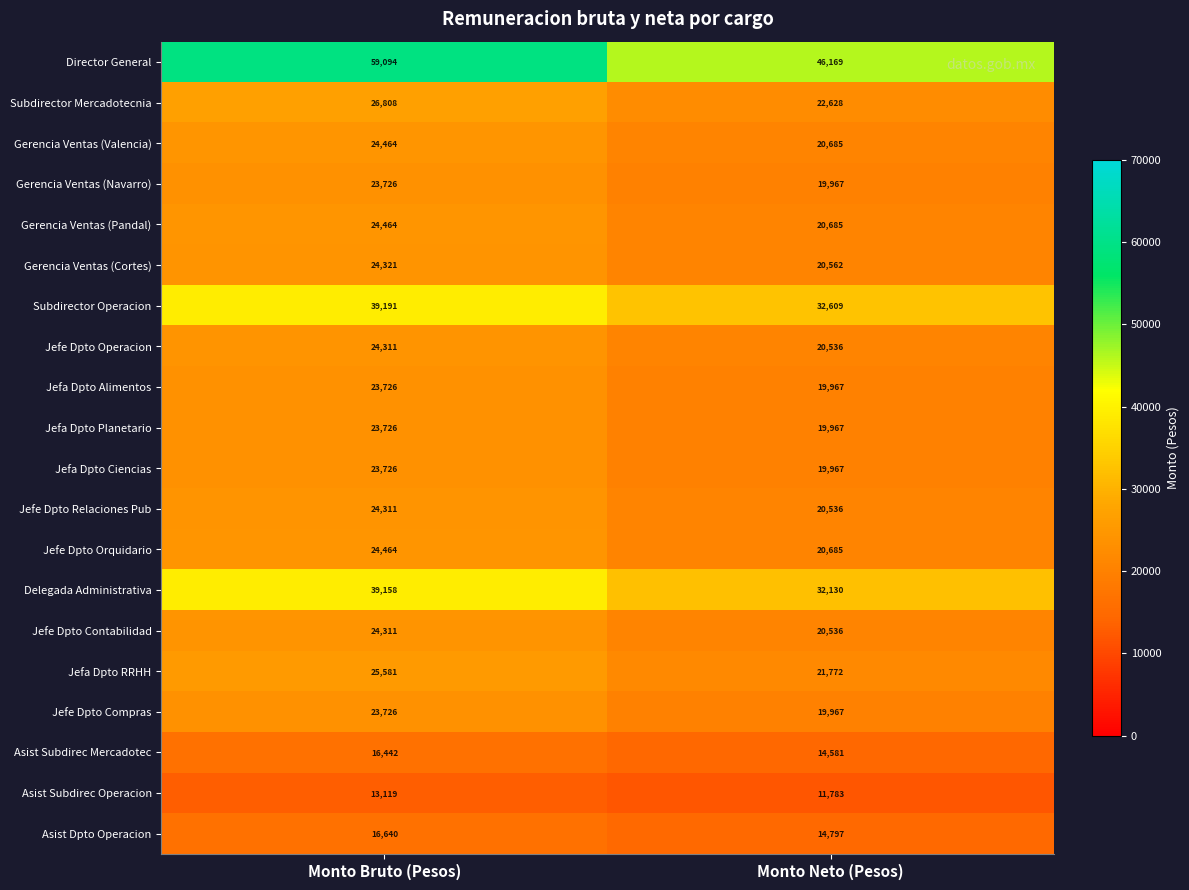

Is the value of Jefa Dpto Planetario at Monto Neto (Pesos) greater than the value of Jefa Dpto Ciencias at Monto Bruto (Pesos)?

No